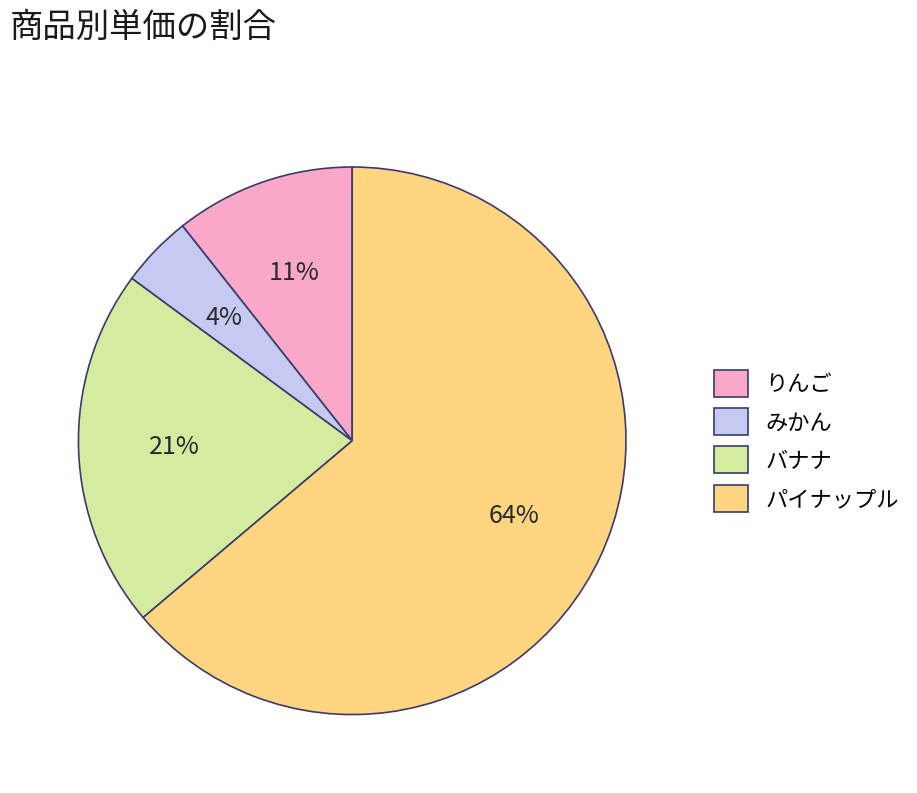

Which category has the smallest portion of the pie?

みかん